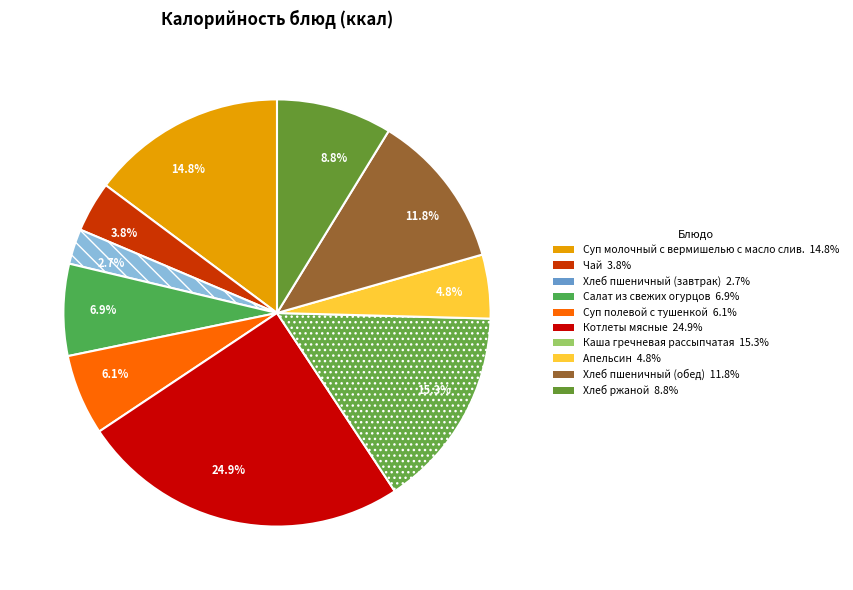

What is the ratio of the value at 6.9% to the value at 3.8%?

1.8